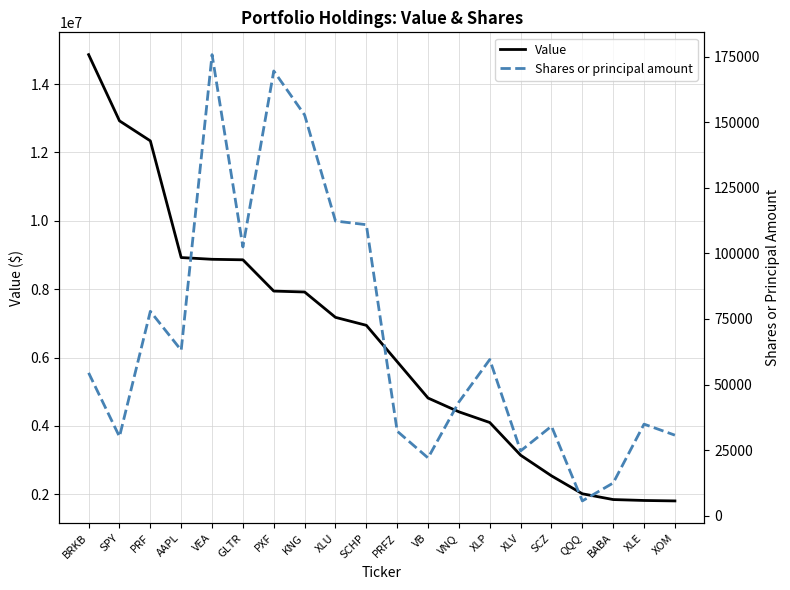

True or false: Value has a value of 14158489 at GLTR.

False